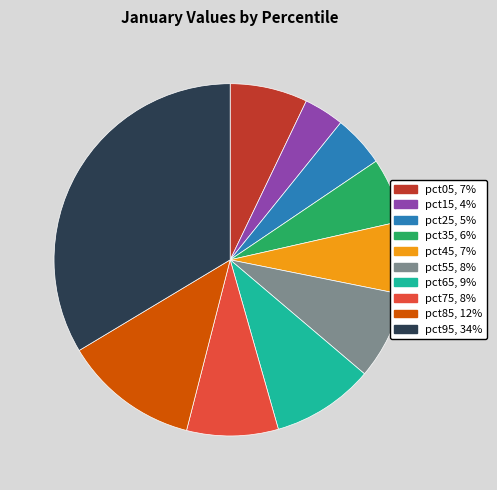

How many slices are in this pie chart?

10